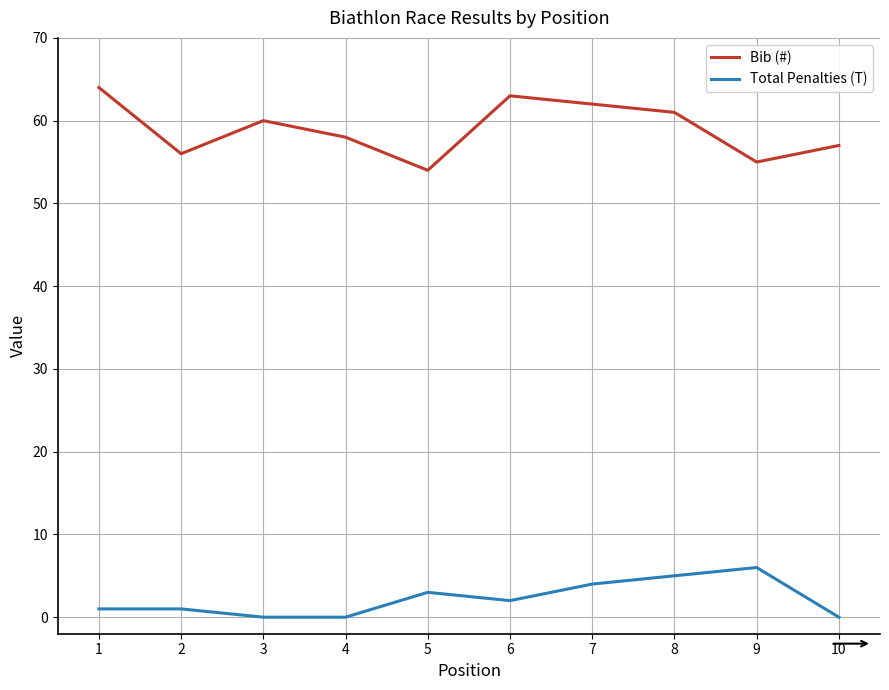

The Bib (#) series shows 60 at 3. True or false?

True